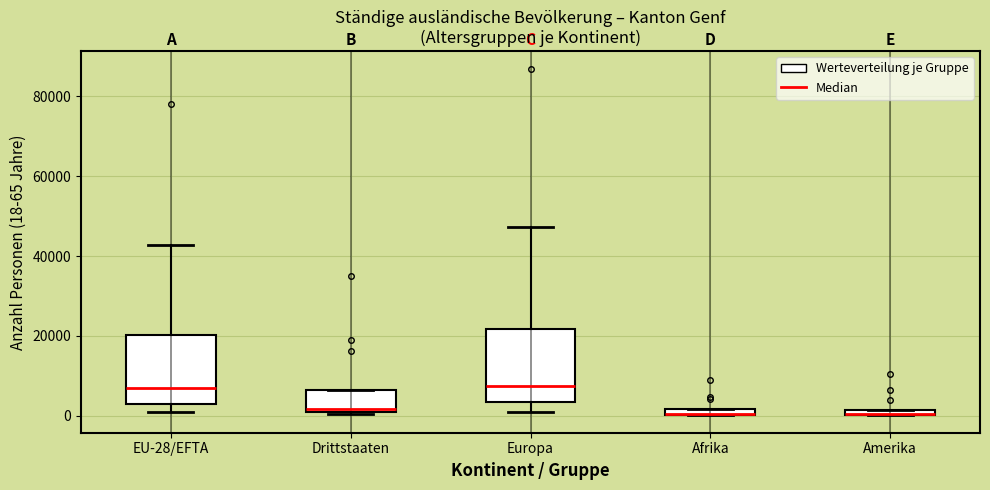

Where is the upper edge of the box for Amerika on the y-axis? The values are not printed on the chart, so give them approximately, as read against the axis.

2000